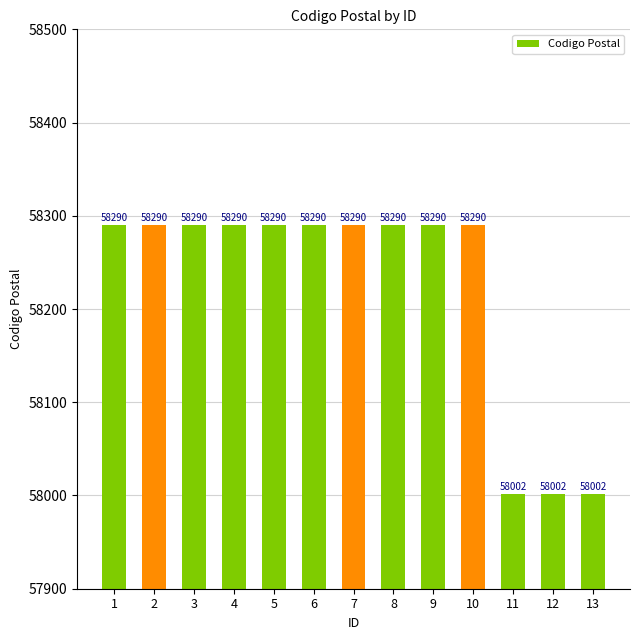

The chart shows a value of 58290 at 5. True or false?

True